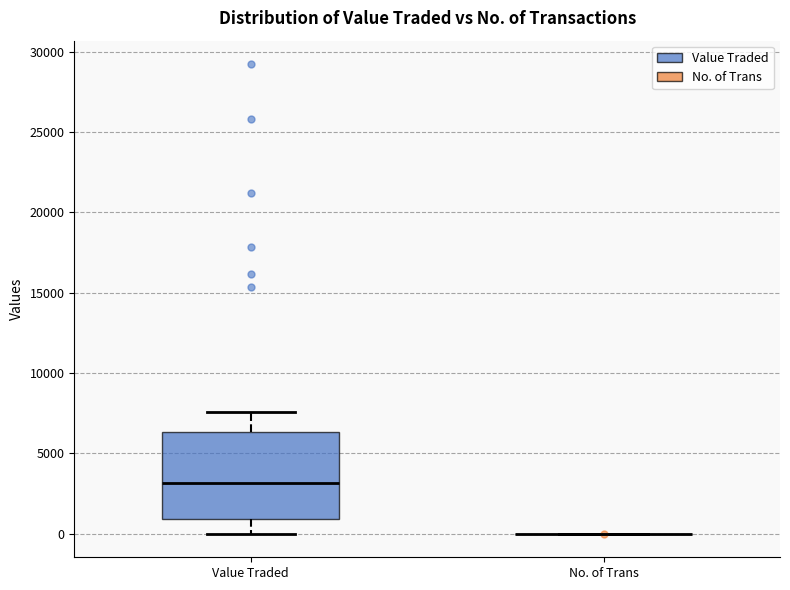

Reading left to right, transcribe this box plot: for each box, give where its median line is, the range the box spans, and where its two whiskers end, as read against the y-axis. The values are not printed on the chart, so give them approximately, as read against the axis.

Value Traded: median 3000, box 1000 to 6500, whiskers 0 to 7500
No. of Trans: box collapsed to a line at 0, whiskers 0 to 0